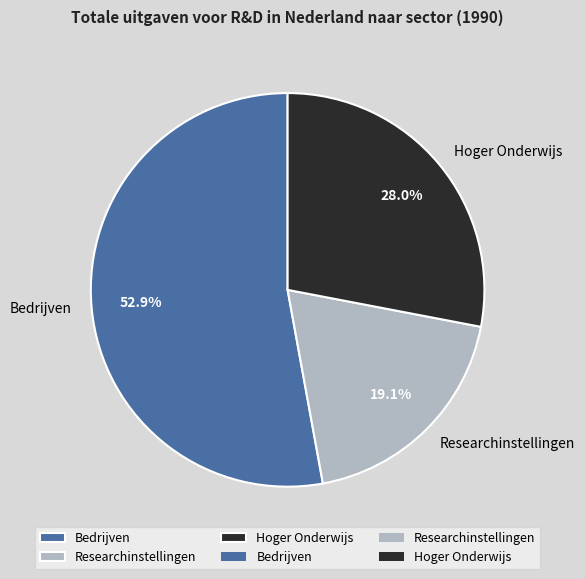

How many slices are in this pie chart?

3